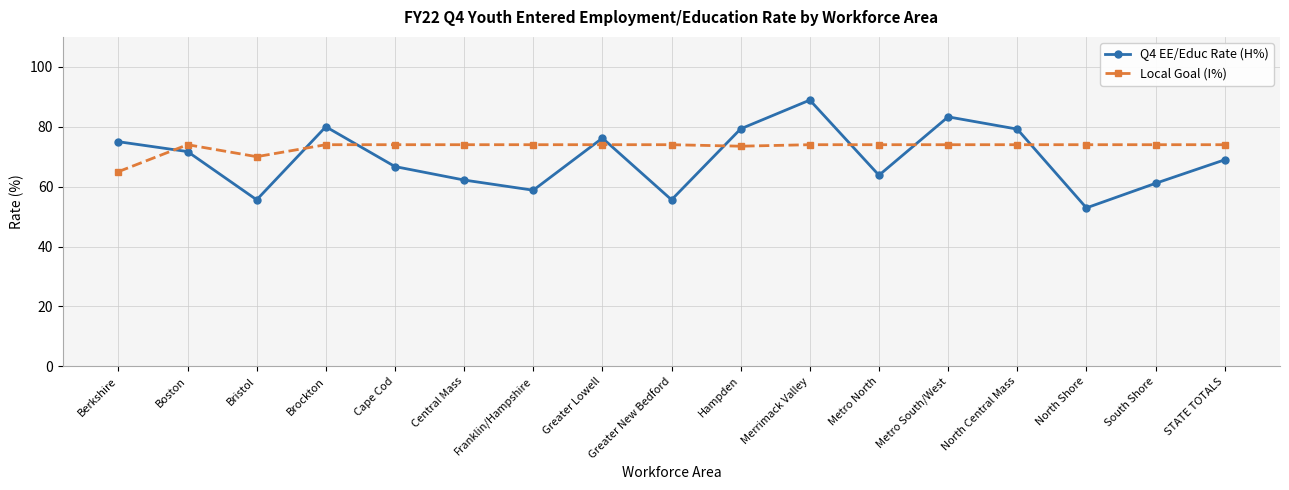

Count the number of data series in this chart.

2